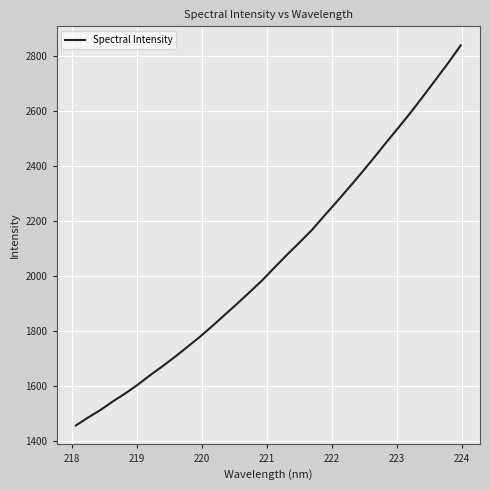

What is the average value?

2058.5